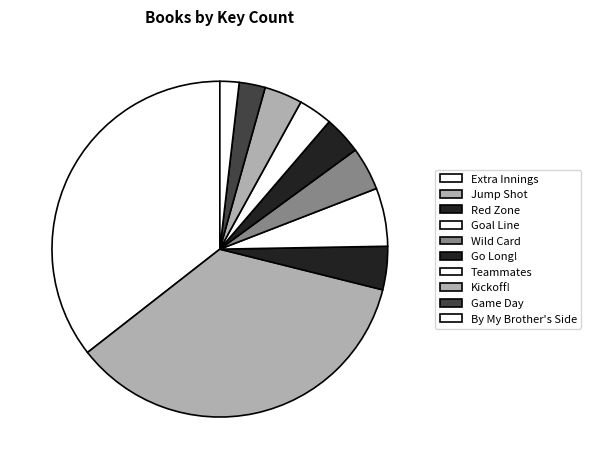

Does Wild Card represent more than half of the total?

No